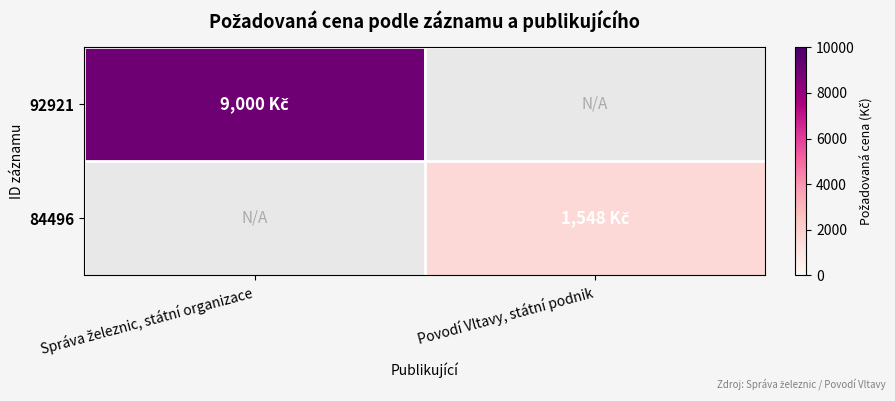

How many positive values does the 84496 series have?

1